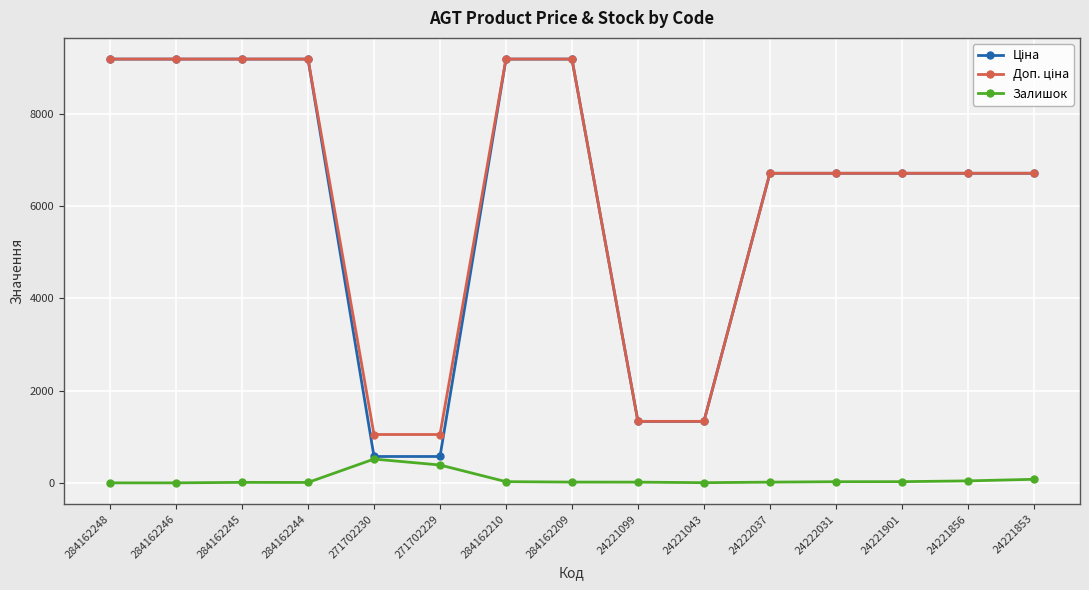

What is the maximum value shown in the chart?

9185.1